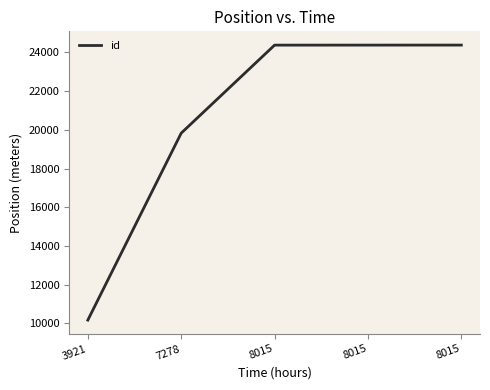

True or false: the data shows 35792 at 8015.

False